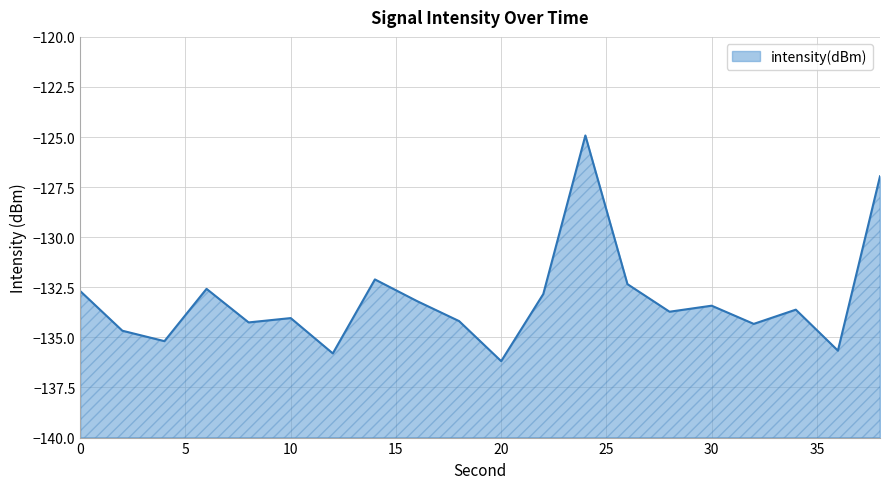

List the labels in order of value, largest first.

24, 38, 14, 26, 6, 0, 22, 16, 30, 34, 28, 10, 18, 8, 32, 2, 4, 36, 12, 20